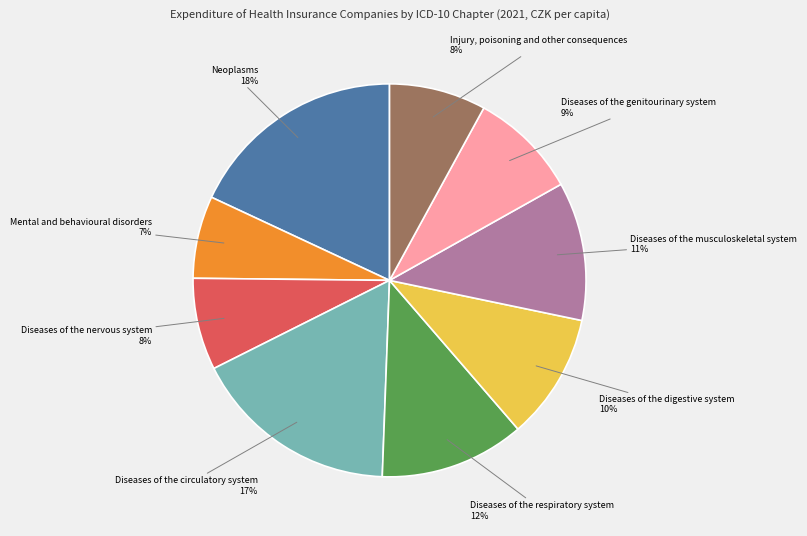

Between Mental and behavioural disorders and Diseases of the respiratory system, which is larger?

Diseases of the respiratory system